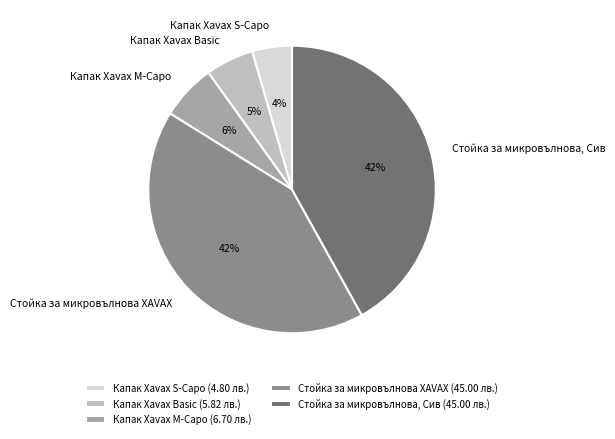

The Капак Xavax Basic slice represents 13% of the pie. True or false?

False